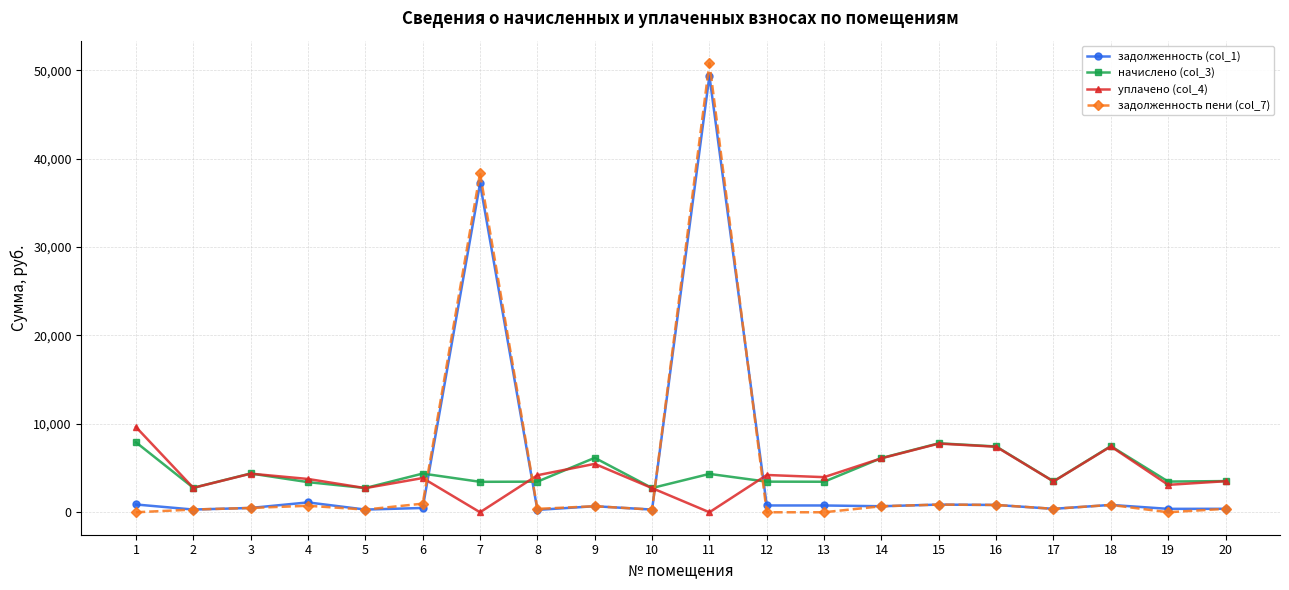

The value of начислено (col_3) at 20 is 6333.2. True or false?

False